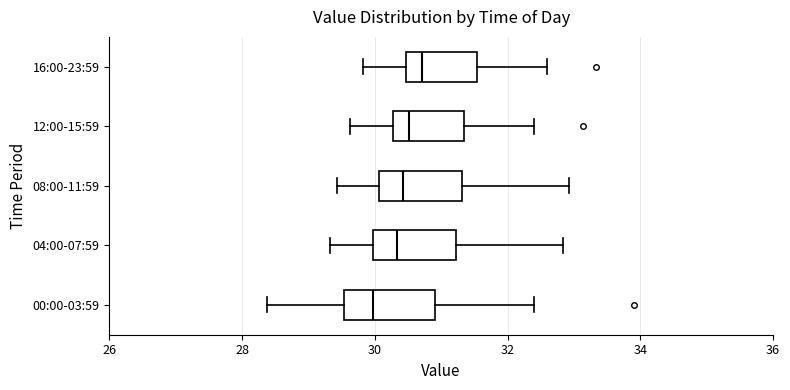

Reading bottom to top, read every box against the x-axis: the position of its median line, the range the box covers, and the ends of its whiskers. The values are not printed on the chart, so give them approximately, as read against the axis.

00:00-03:59: median 30.0, box 29.6 to 31.0, whiskers 28.4 to 32.4
04:00-07:59: median 30.4, box 30.0 to 31.2, whiskers 29.4 to 32.8
08:00-11:59: median 30.4, box 30.0 to 31.4, whiskers 29.4 to 33.0
12:00-15:59: median 30.6, box 30.2 to 31.4, whiskers 29.6 to 32.4
16:00-23:59: median 30.8, box 30.4 to 31.6, whiskers 29.8 to 32.6